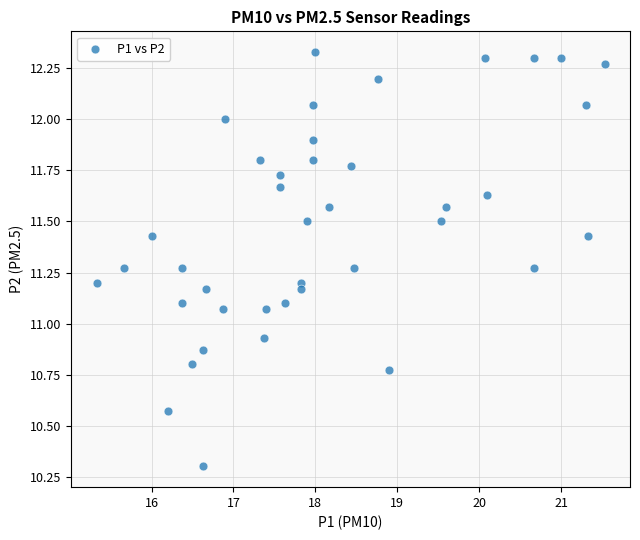

What is the range of X values (max minus min)?

6.2